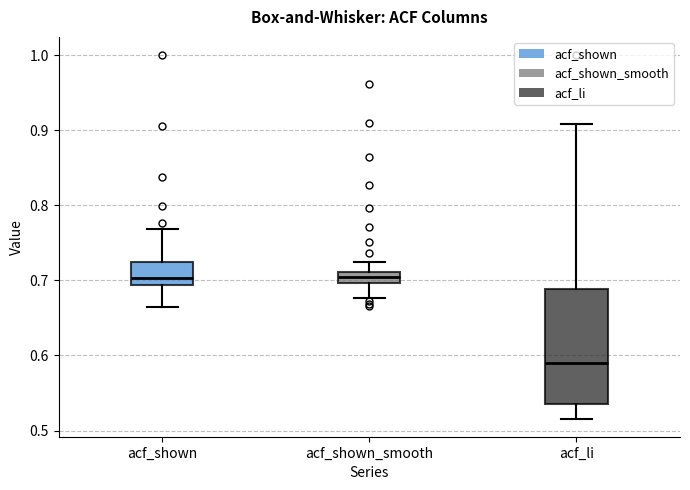

Where is the upper edge of the box for acf_shown_smooth on the y-axis? The values are not printed on the chart, so give them approximately, as read against the axis.

0.71